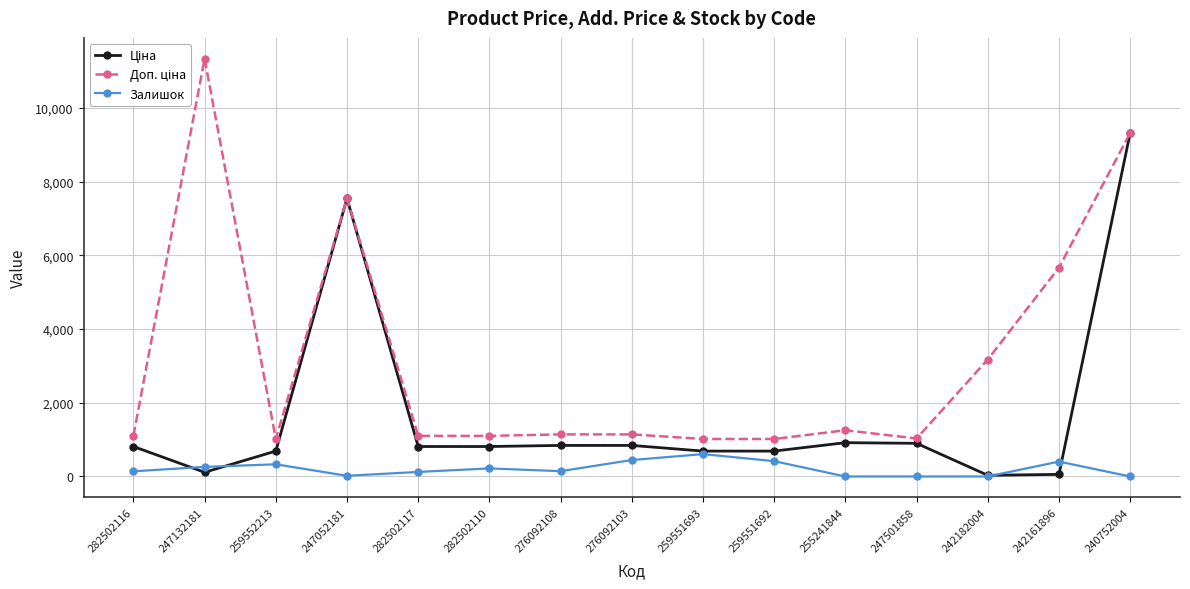

What is the maximum value for Залишок?

607.0